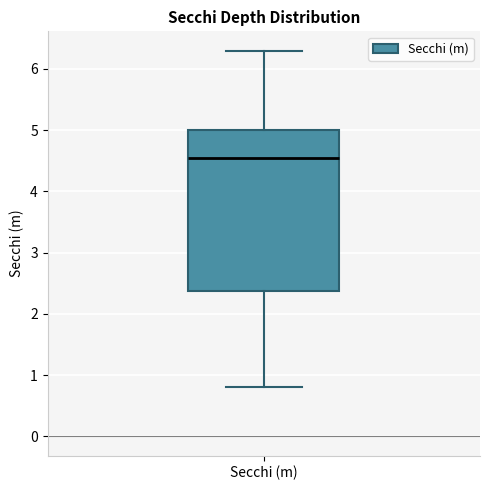

Read this box plot against the y-axis: the position of the median line, the range covered by the box, and the ends of both whiskers. The values are not printed on the chart, so give them approximately, as read against the axis.

median 4.6, box 2.4 to 5.0, whiskers 0.8 to 6.3